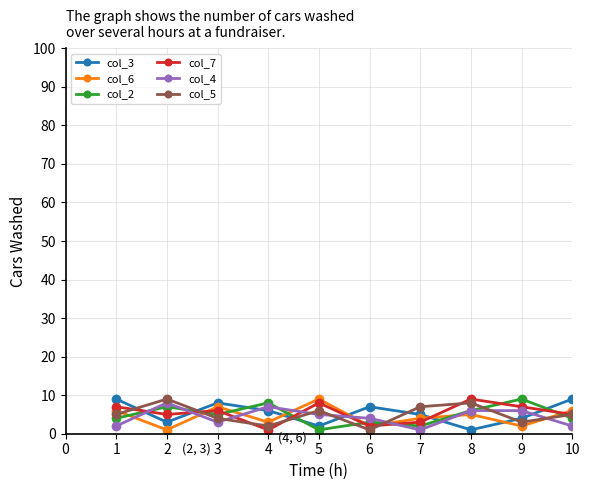

The col_6 series shows 2 at 5. True or false?

False